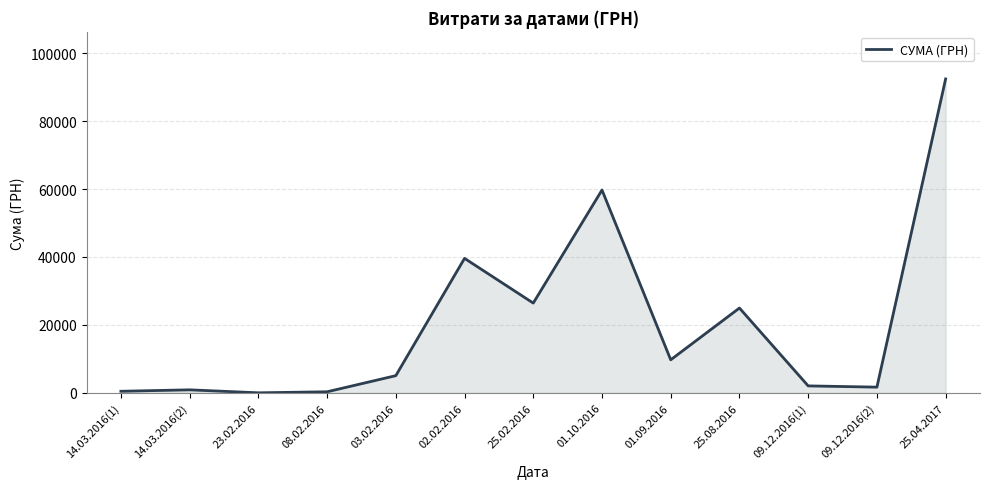

The value at 08.02.2016 is 316.5. True or false?

True